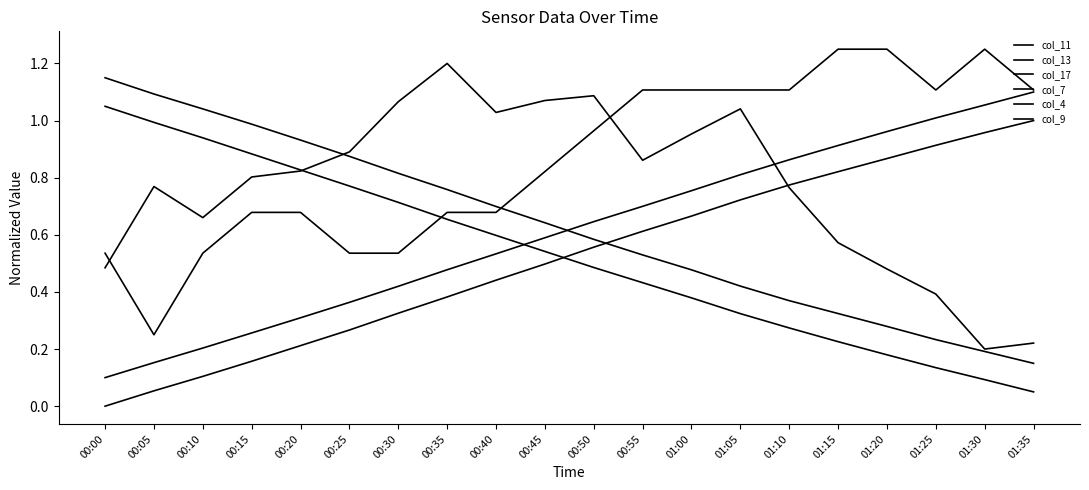

Rank the series at 00:45 from highest to lowest value.

col_4, col_9, col_7, col_17, col_13, col_11